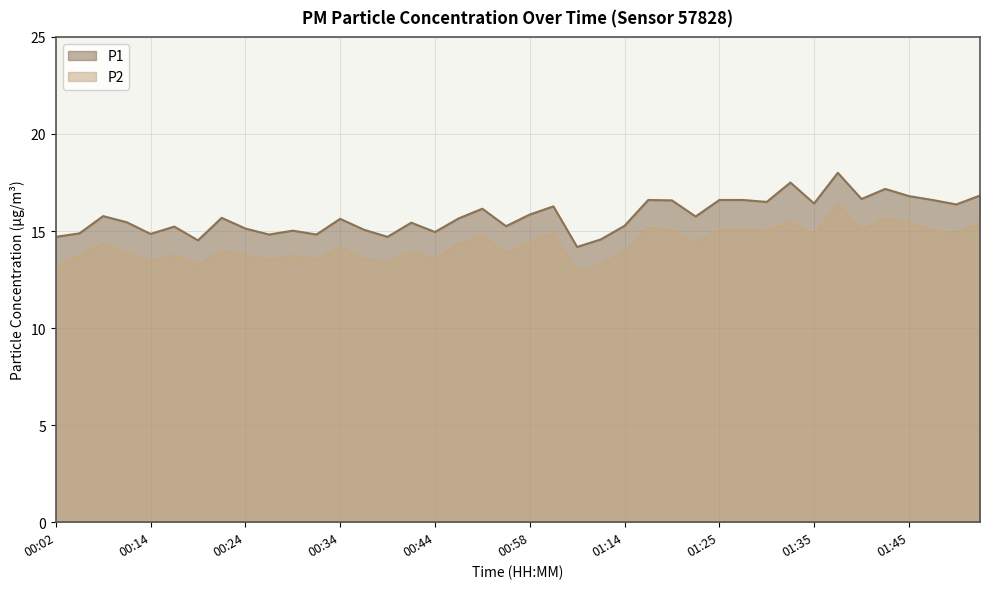

Where is P1 nearest to the value 16?

00:53